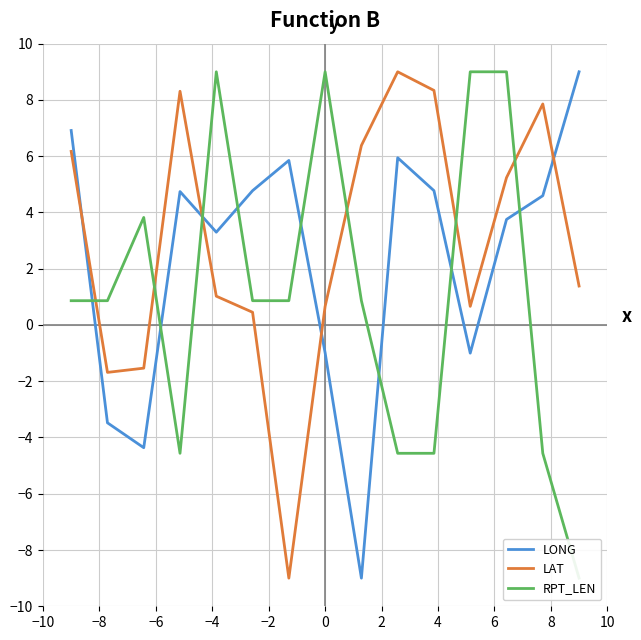

How many data points in RPT_LEN are above 0?

10